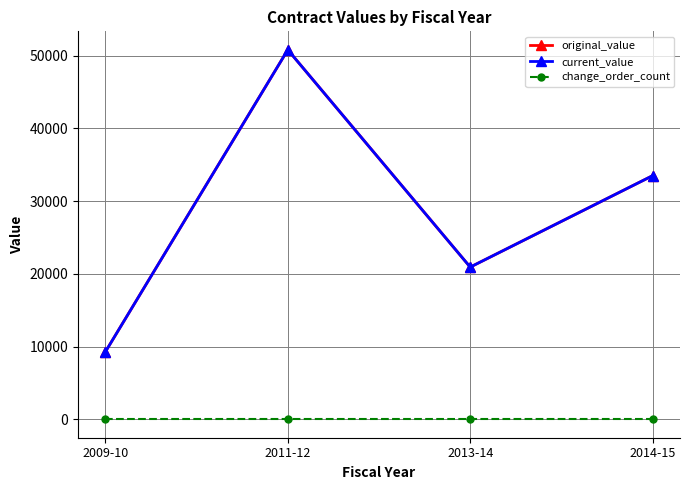

True or false: original_value has more than 0 interior local peaks.

True